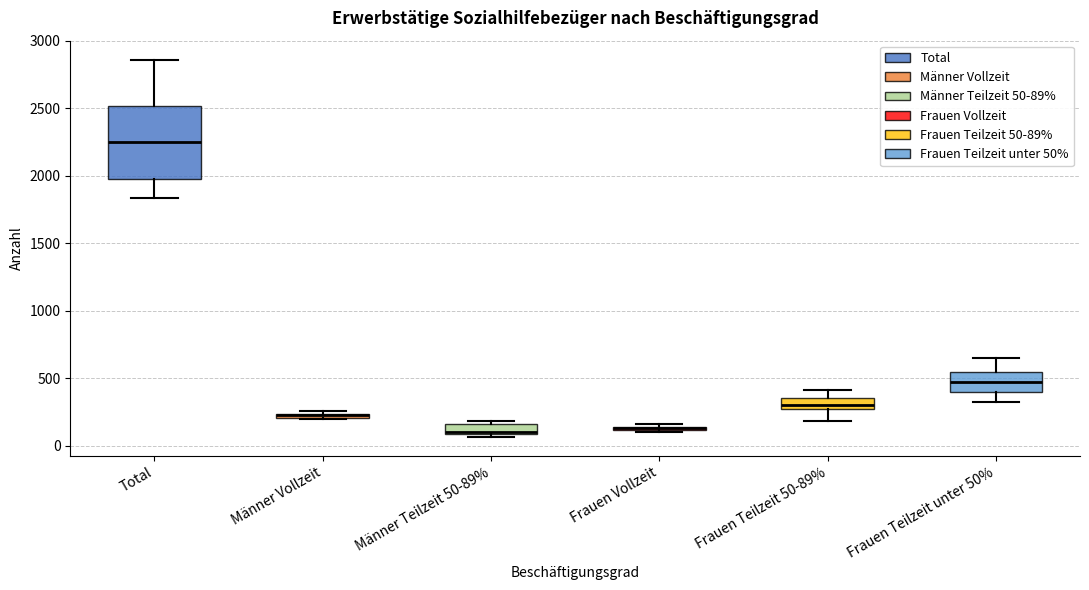

Where does the upper whisker of the box for Frauen Teilzeit unter 50% end on the y-axis? The values are not printed on the chart, so give them approximately, as read against the axis.

650